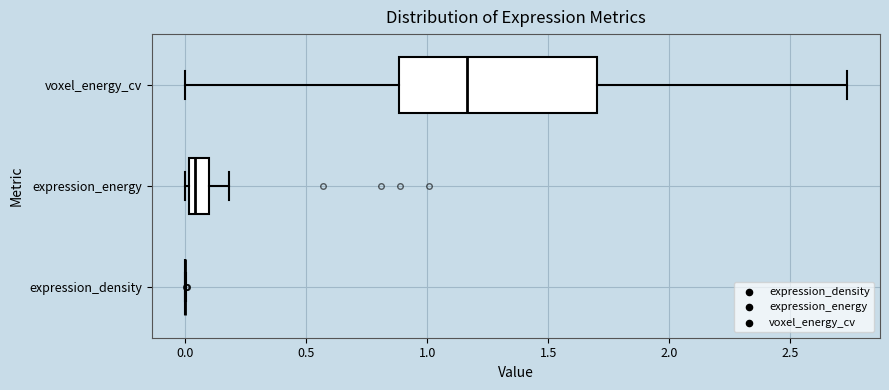

Reading bottom to top, read every box against the x-axis: the position of its median line, the range the box covers, and the ends of its whiskers. The values are not printed on the chart, so give them approximately, as read against the axis.

expression_density: box collapsed to a line at 0.00, whiskers 0.00 to 0.00
expression_energy: median 0.05, box 0.00 to 0.10, whiskers 0.00 to 0.20
voxel_energy_cv: median 1.15, box 0.90 to 1.70, whiskers 0.00 to 2.75